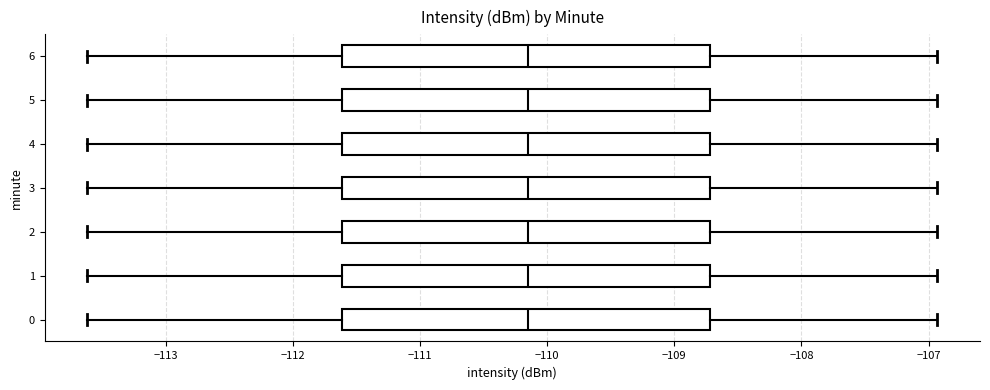

Reading bottom to top, read every box against the x-axis: the position of its median line, the range the box covers, and the ends of its whiskers. The values are not printed on the chart, so give them approximately, as read against the axis.

0: median -110.2, box -111.6 to -108.7, whiskers -113.6 to -106.9
1: median -110.2, box -111.6 to -108.7, whiskers -113.6 to -106.9
2: median -110.2, box -111.6 to -108.7, whiskers -113.6 to -106.9
3: median -110.2, box -111.6 to -108.7, whiskers -113.6 to -106.9
4: median -110.2, box -111.6 to -108.7, whiskers -113.6 to -106.9
5: median -110.2, box -111.6 to -108.7, whiskers -113.6 to -106.9
6: median -110.2, box -111.6 to -108.7, whiskers -113.6 to -106.9